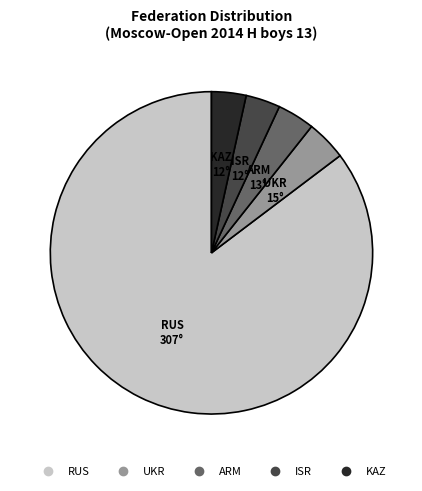

Approximately how many times larger is the value at KAZ compared to UKR?

0.9